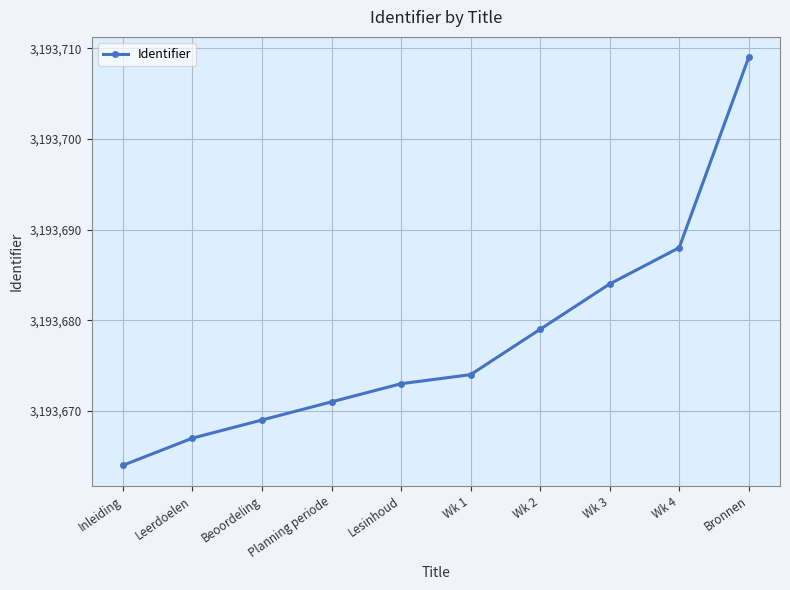

How many values are below 3193674?

5